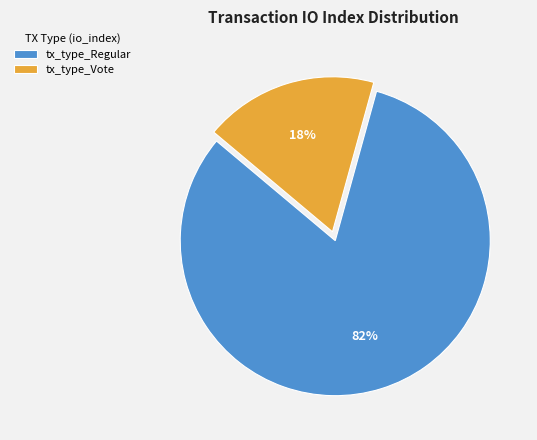

To the nearest percent, what is the combined percentage of tx_type_Vote and tx_type_Regular?

100%